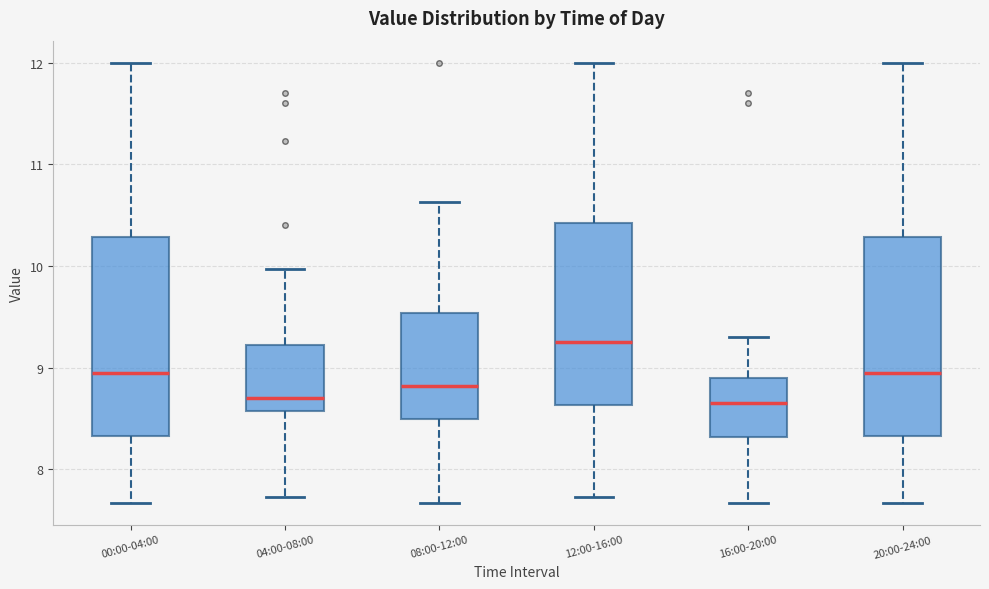

Where does the upper whisker of the box for 08:00-12:00 end on the y-axis? The values are not printed on the chart, so give them approximately, as read against the axis.

10.6